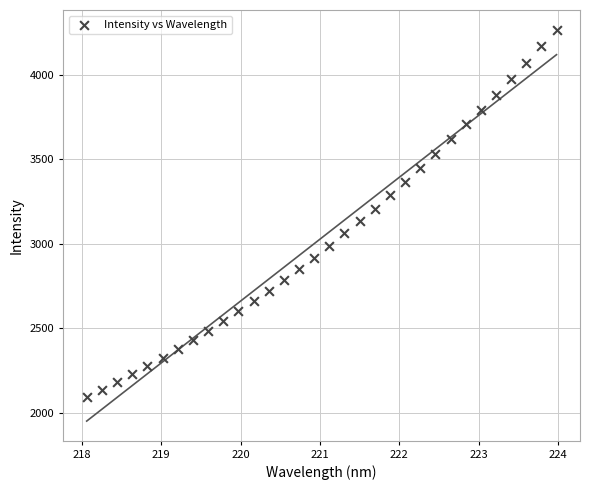

What is the range of X values (max minus min)?

5.9